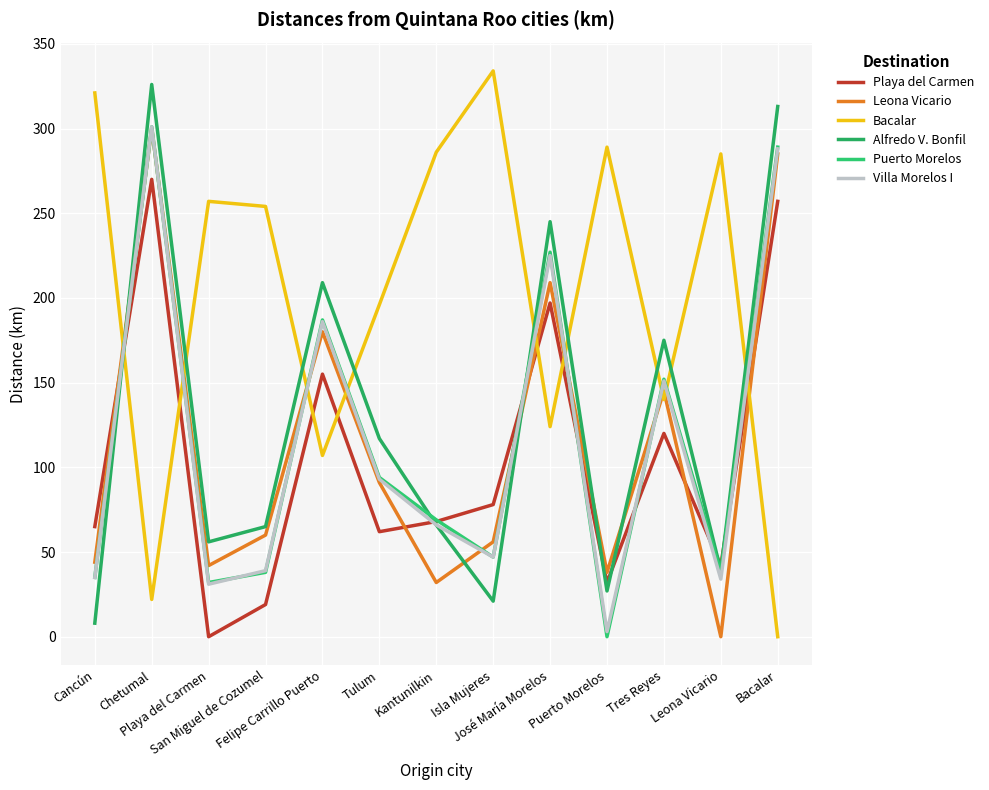

Is the value of Playa del Carmen at Tres Reyes greater than the value of Bacalar at Isla Mujeres?

No